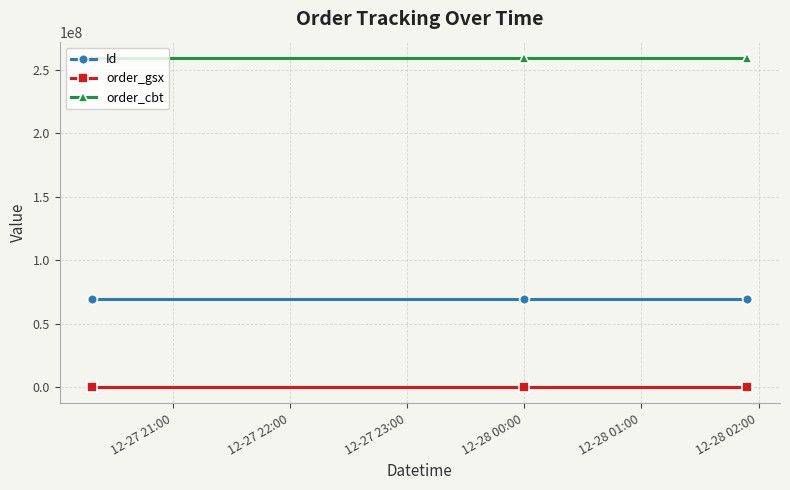

Which series has the largest total across all categories?

order_cbt